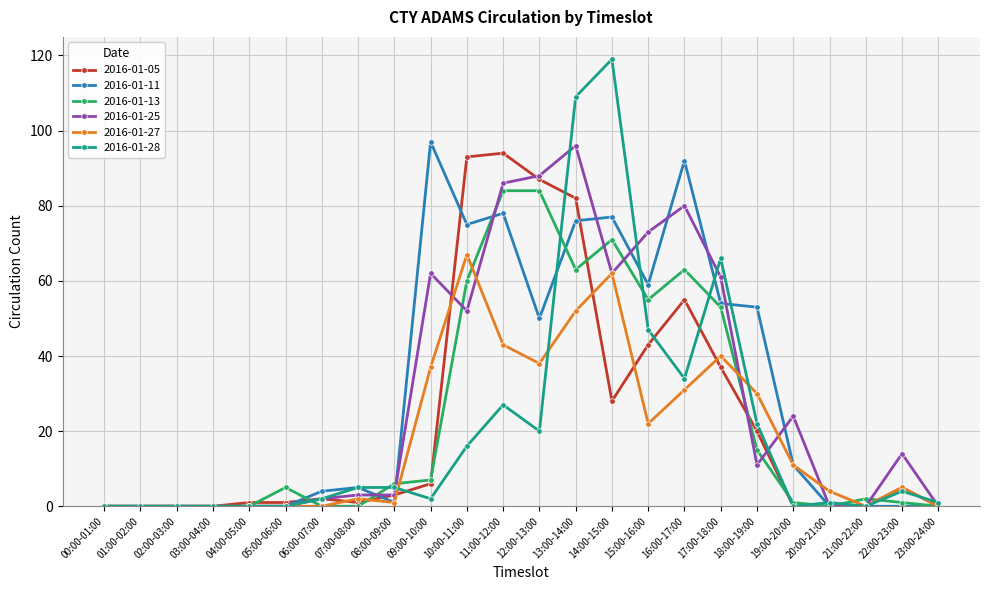

How many data points in 2016-01-11 are less than 5?

12